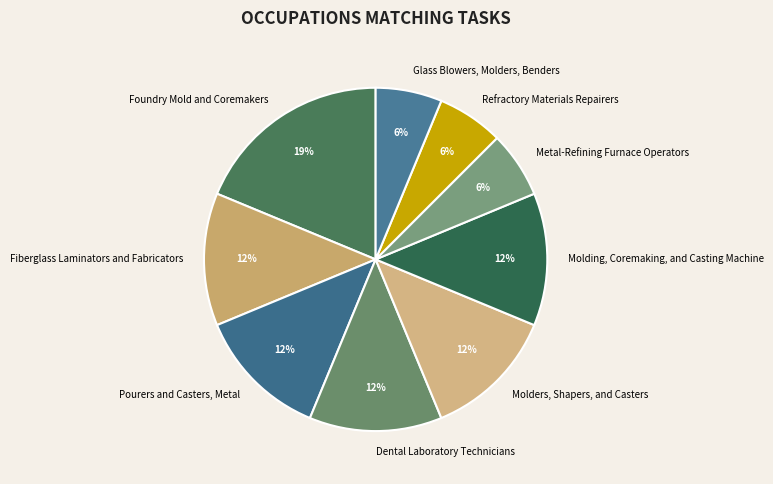

Does Foundry Mold and Coremakers represent more than half of the total?

No